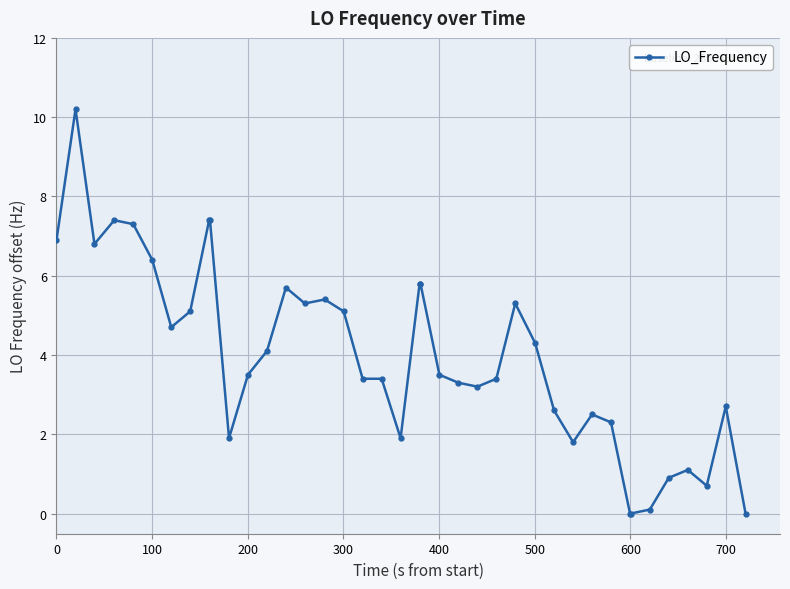

How many values exceed 3?

26